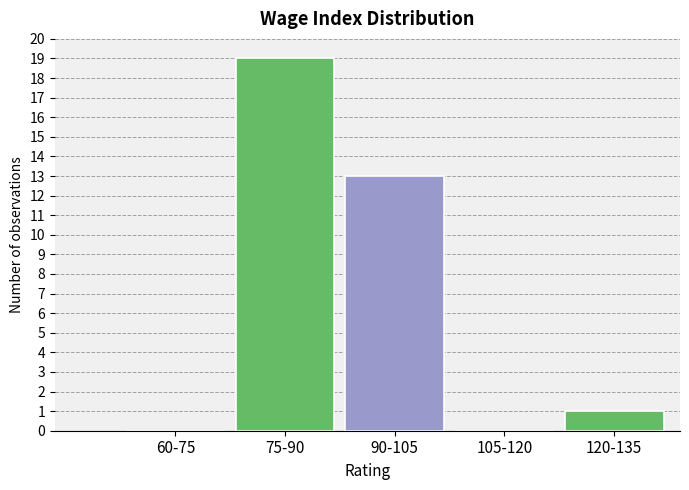

Reading right to left, list all the values displayed in this chart.

120-135=1	105-120=0	90-105=13	75-90=19	60-75=0